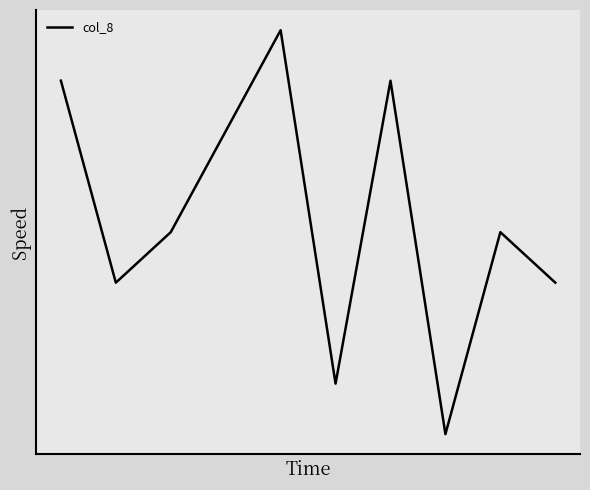

Does the chart have visible grid lines?

No